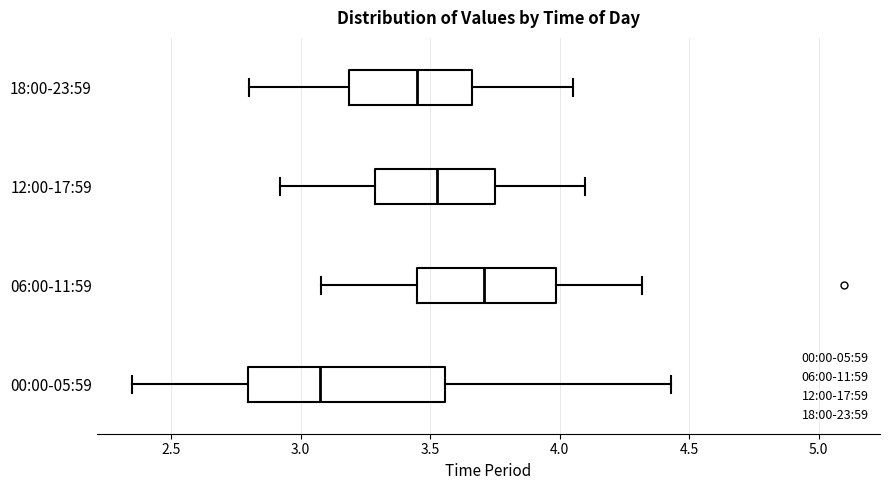

Which box's median line is the furthest to the left?

00:00-05:59